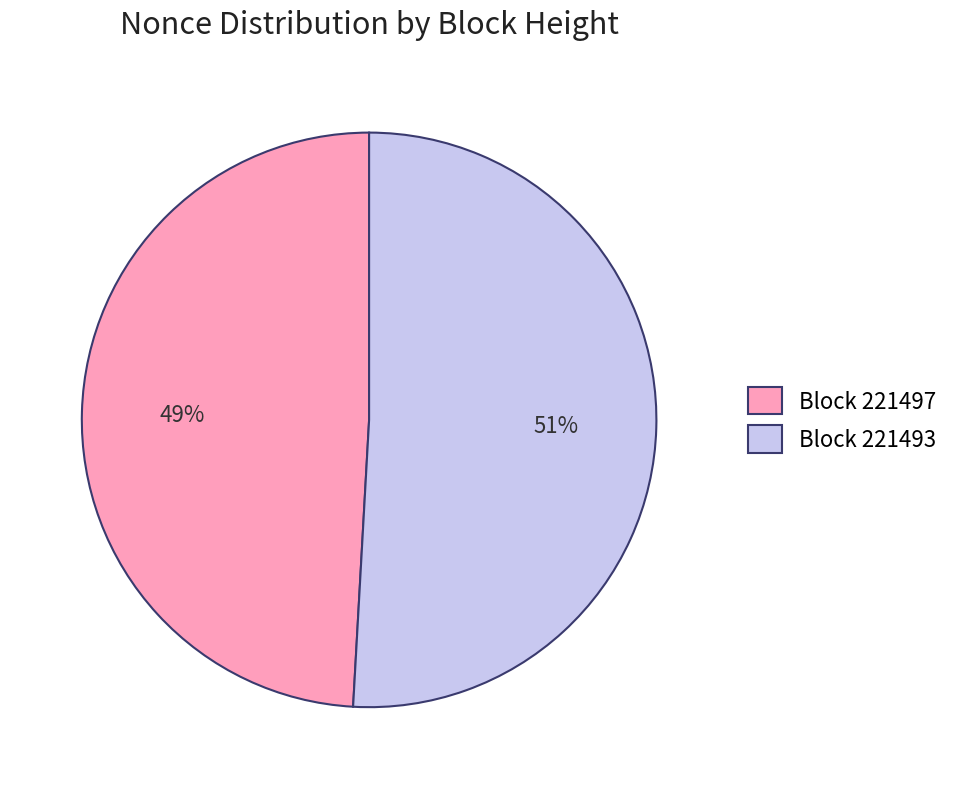

Approximately how many times larger is the value at Block 221497 compared to Block 221493?

1.0